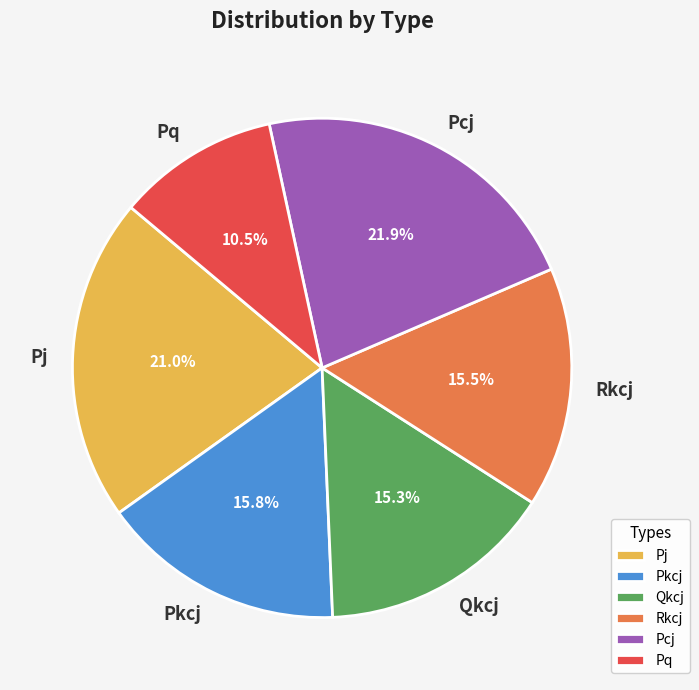

Does Rkcj represent more than half of the total?

No